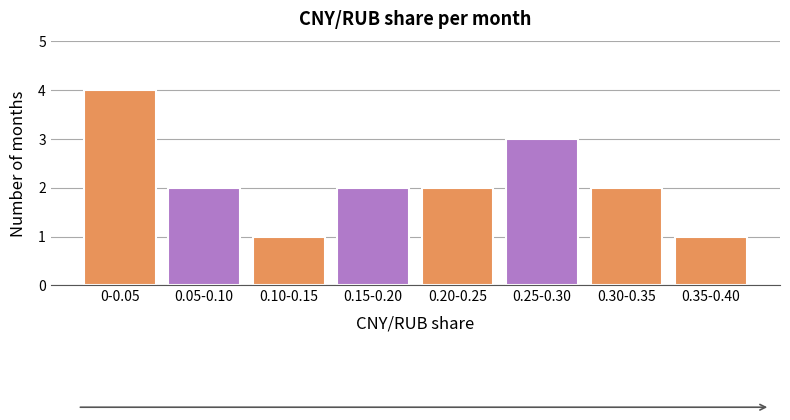

Reading left to right, extract all data points from this chart.

4	2	1	2	2	3	2	1